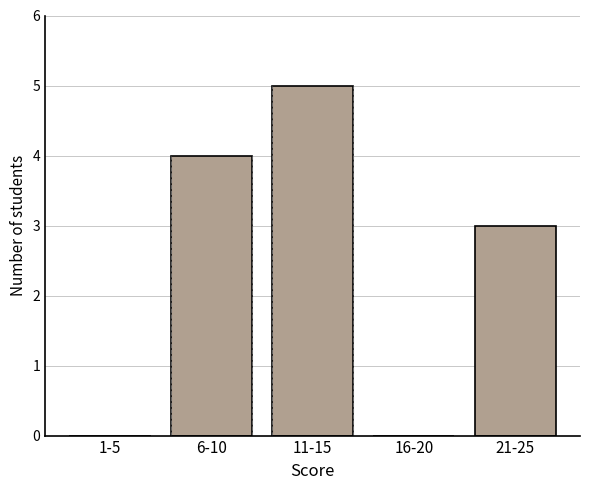

Reading left to right, what are all the values shown in this chart?

1-5=0	6-10=4	11-15=5	16-20=0	21-25=3